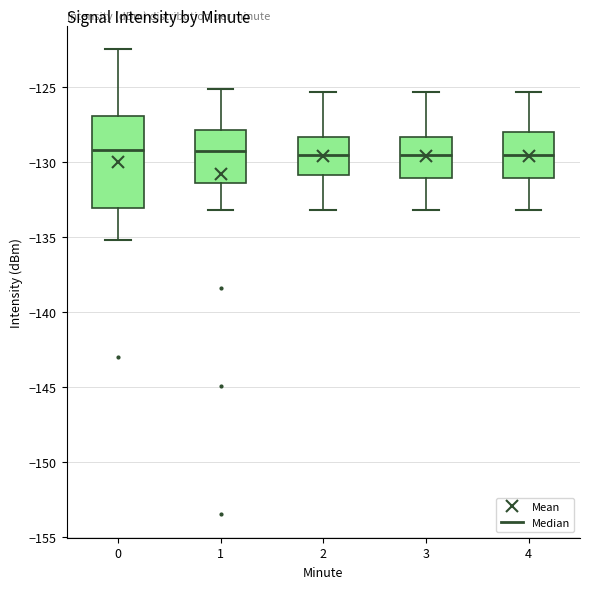

Reading left to right, transcribe this box plot: for each box, give where its median line is, the range the box spans, and where its two whiskers end, as read against the y-axis. The values are not printed on the chart, so give them approximately, as read against the axis.

0: median -129.0, box -133.0 to -127.0, whiskers -135.0 to -122.5
1: median -129.0, box -131.5 to -128.0, whiskers -133.0 to -125.0
2: median -129.5, box -131.0 to -128.5, whiskers -133.0 to -125.5
3: median -129.5, box -131.0 to -128.5, whiskers -133.0 to -125.5
4: median -129.5, box -131.0 to -128.0, whiskers -133.0 to -125.5